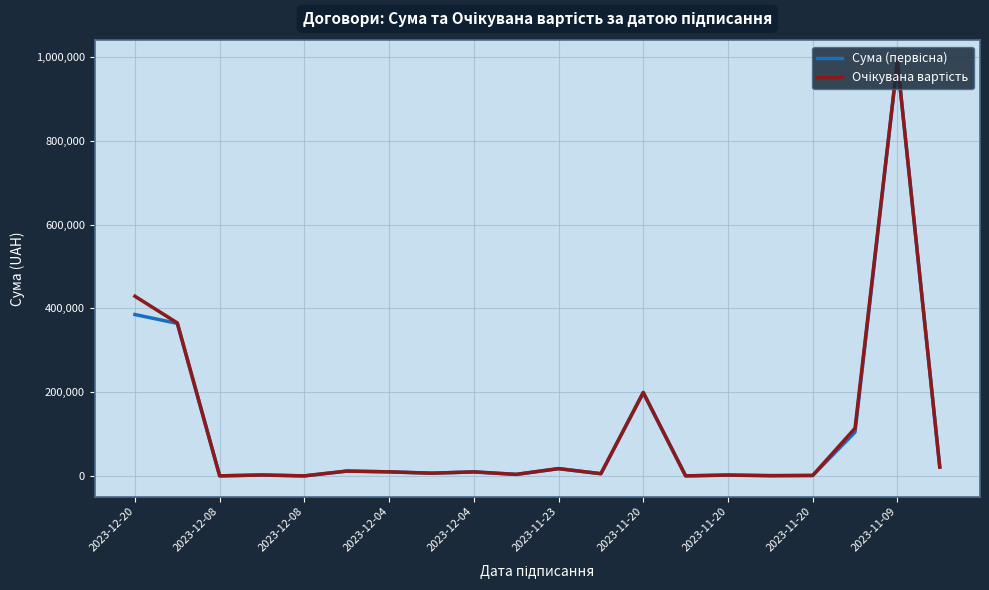

Is this an area chart (filled region under the line)?

No